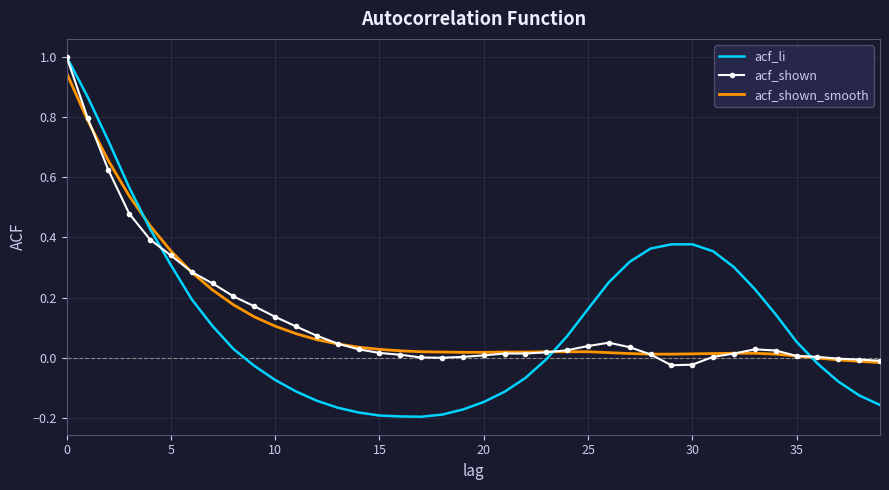

Which series has the largest range (max minus min)?

acf_li